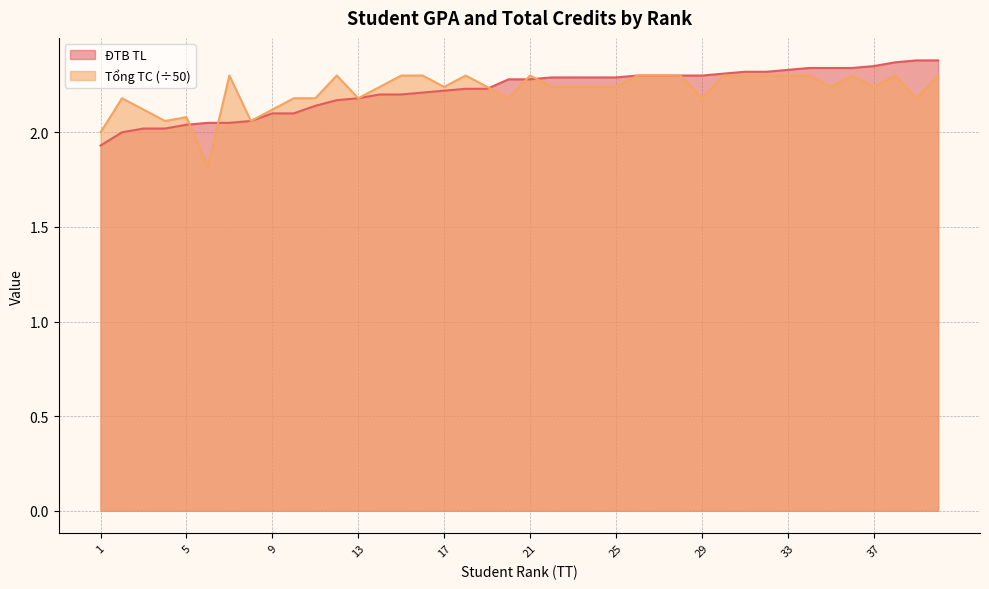

Is it true that ĐTB TL equals 2.0 at 3?

True